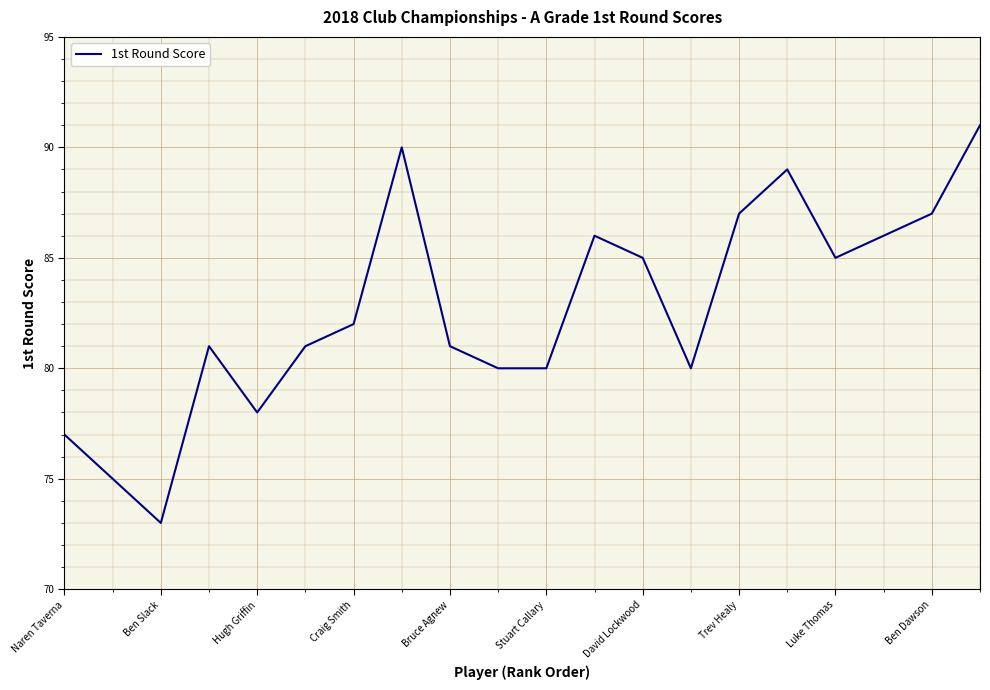

What is the minimum value shown in the chart?

73